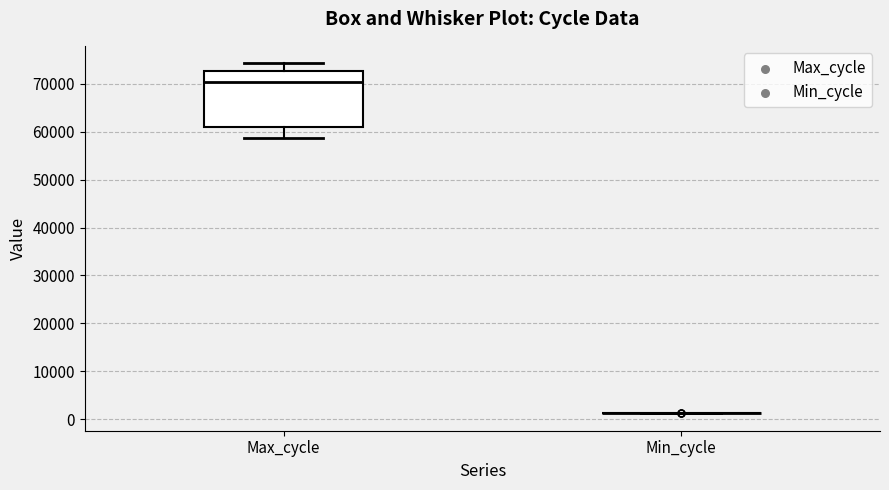

Reading left to right, read every box against the y-axis: the position of its median line, the range the box covers, and the ends of its whiskers. The values are not printed on the chart, so give them approximately, as read against the axis.

Max_cycle: median 70000, box 61000 to 73000, whiskers 59000 to 74000
Min_cycle: box collapsed to a line at 1000, whiskers 1000 to 1000